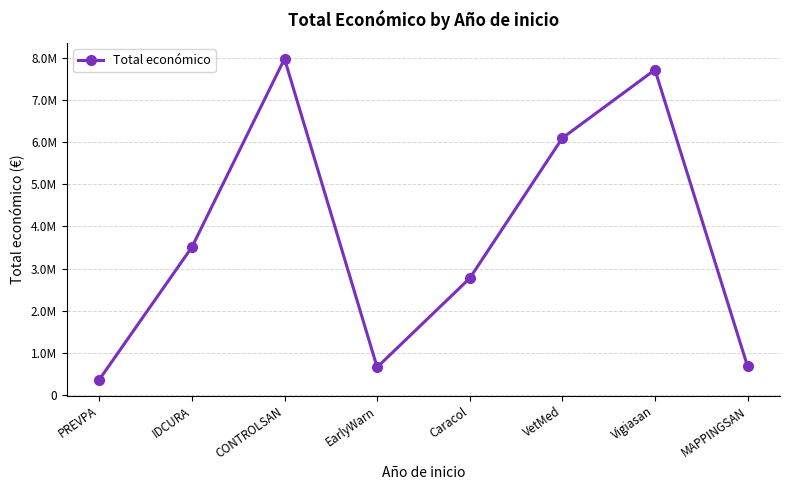

What is the label of the 7th point from the right?

IDCURA